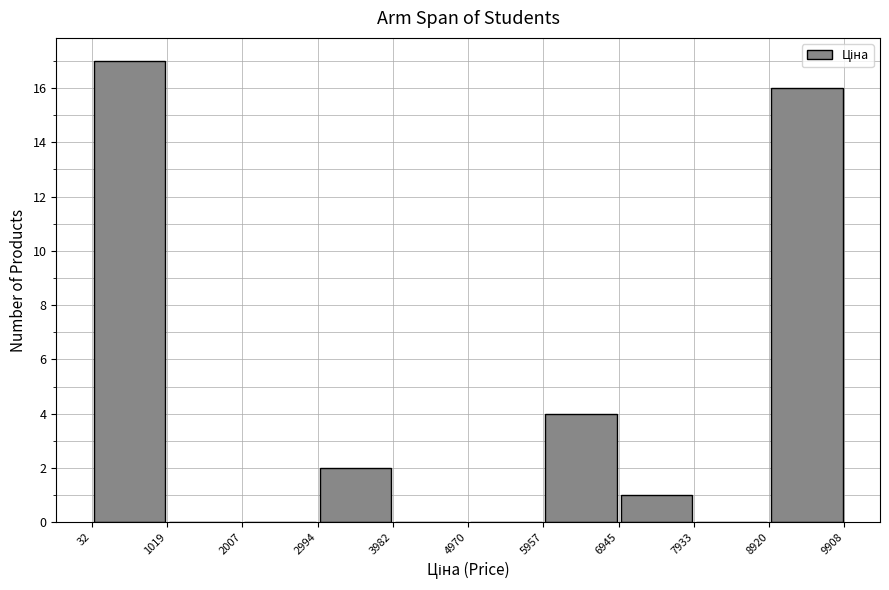

How tall is the bar that spans 8920 to 9908 on the x-axis? The values are not printed on the chart, so give them approximately, as read against the axis.

16